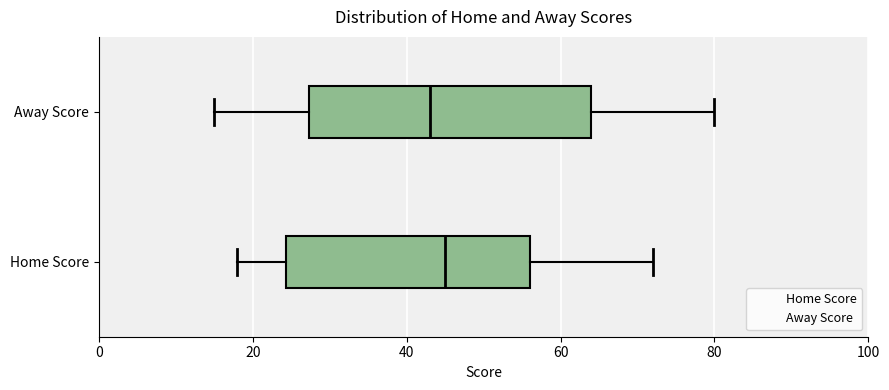

Where is the right edge of the box for Away Score on the x-axis? The values are not printed on the chart, so give them approximately, as read against the axis.

64